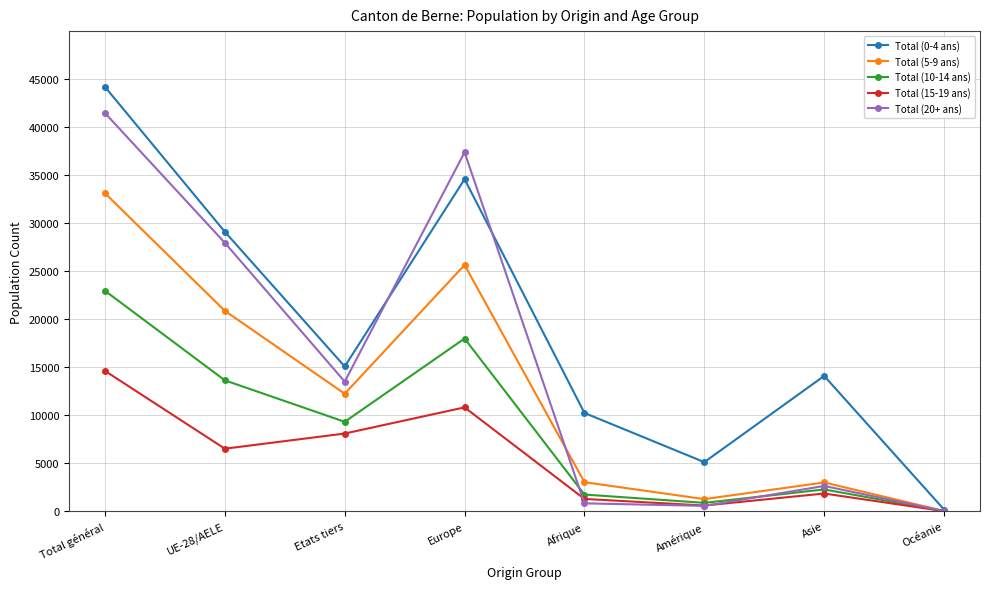

At Europe, list the series in order from smallest to largest.

Total (15-19 ans), Total (10-14 ans), Total (5-9 ans), Total (0-4 ans), Total (20+ ans)